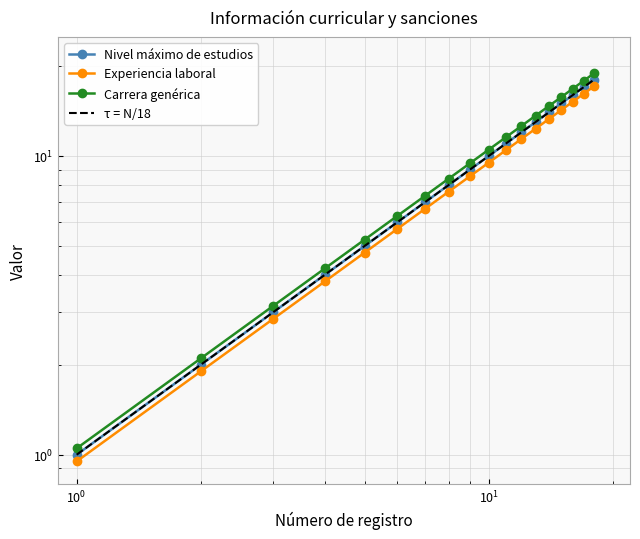

Which series changed the most between 15 and 17?

Carrera genérica